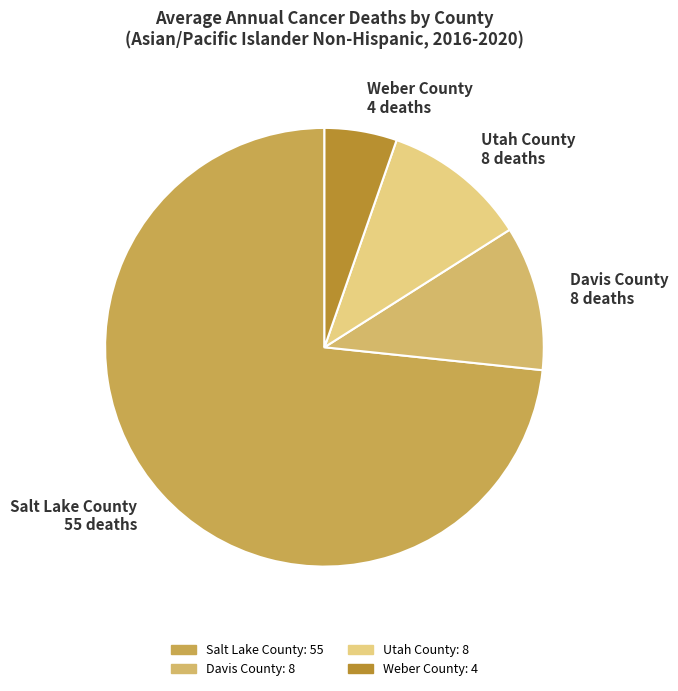

Which category has the smallest portion of the pie?

Weber County